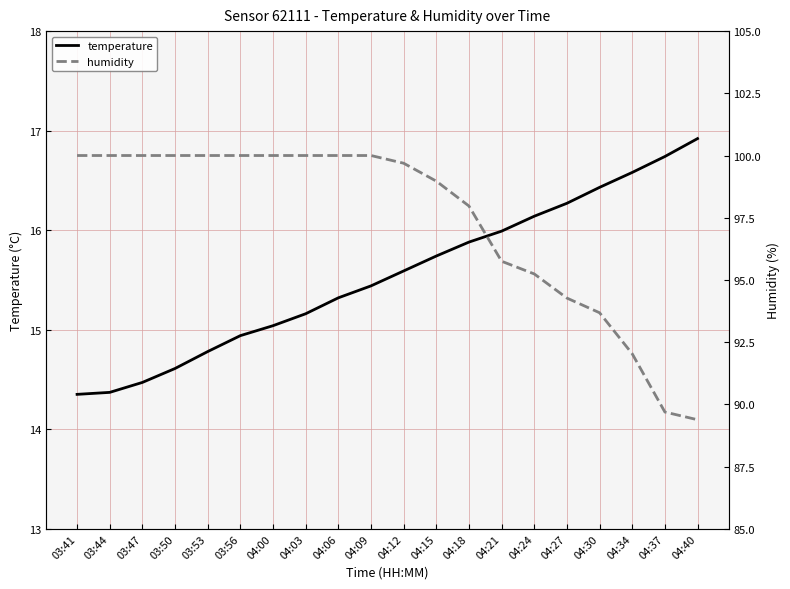

Reading left to right, extract all data points from this chart.

temperature: 03:41=14.3	03:44=14.4	03:47=14.5	03:50=14.6	03:53=14.8	03:56=14.9	04:00=15.0	04:03=15.2	04:06=15.3	04:09=15.4	04:12=15.6	04:15=15.7	04:18=15.9	04:21=16.0	04:24=16.1	04:27=16.3	04:30=16.4	04:34=16.6	04:37=16.7	04:40=16.9
humidity: 03:41=100.0	03:44=100.0	03:47=100.0	03:50=100.0	03:53=100.0	03:56=100.0	04:00=100.0	04:03=100.0	04:06=100.0	04:09=100.0	04:12=99.7	04:15=99.0	04:18=98.0	04:21=95.8	04:24=95.2	04:27=94.3	04:30=93.7	04:34=92.0	04:37=89.7	04:40=89.4